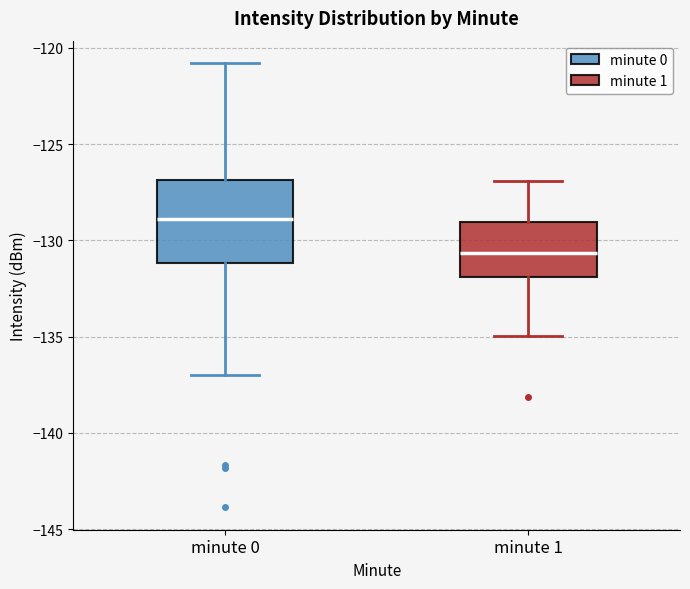

Reading left to right, transcribe this box plot: for each box, give where its median line is, the range the box spans, and where its two whiskers end, as read against the y-axis. The values are not printed on the chart, so give them approximately, as read against the axis.

minute 0: median -129.0, box -131.0 to -127.0, whiskers -137.0 to -121.0
minute 1: median -130.5, box -132.0 to -129.0, whiskers -135.0 to -127.0